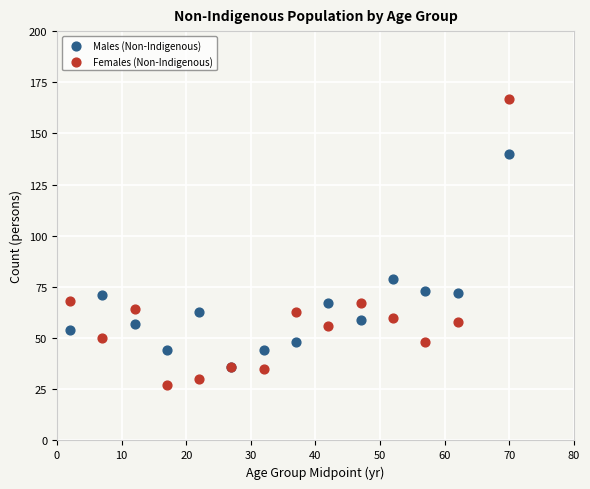

In the Females (Non-Indigenous) series, what Y value is closest to 97?

68